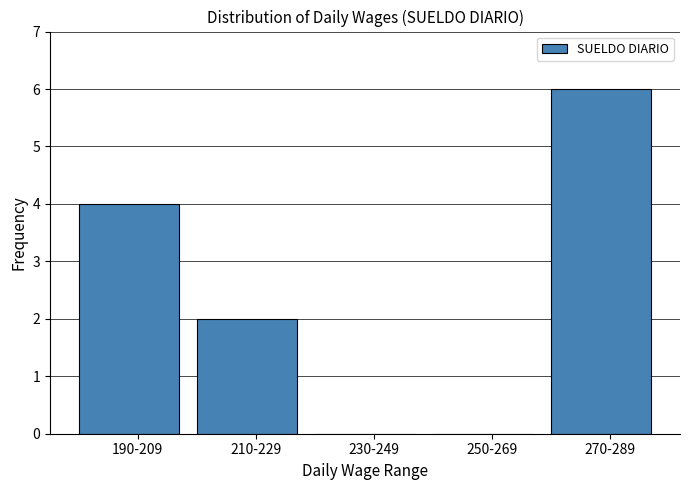

Reading left to right, transcribe all the data shown in this chart.

190-209=4	210-229=2	230-249=0	250-269=0	270-289=6